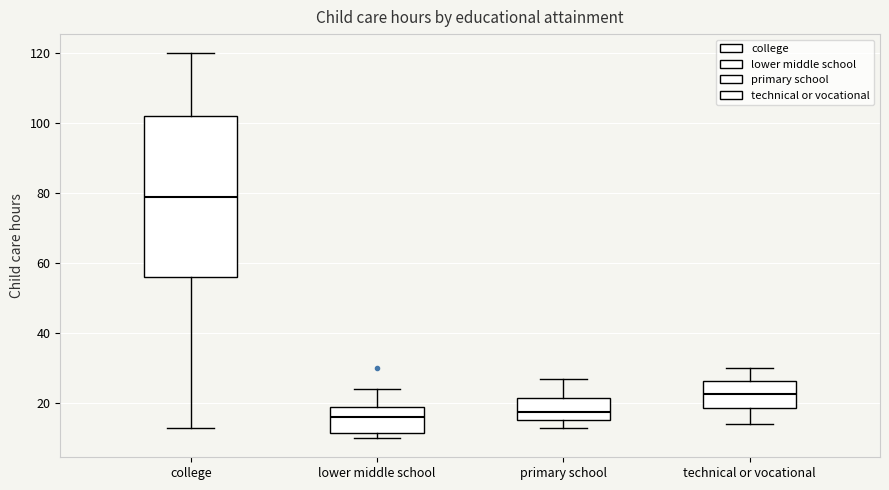

Which box is the tallest, from its lower edge to its upper edge?

college